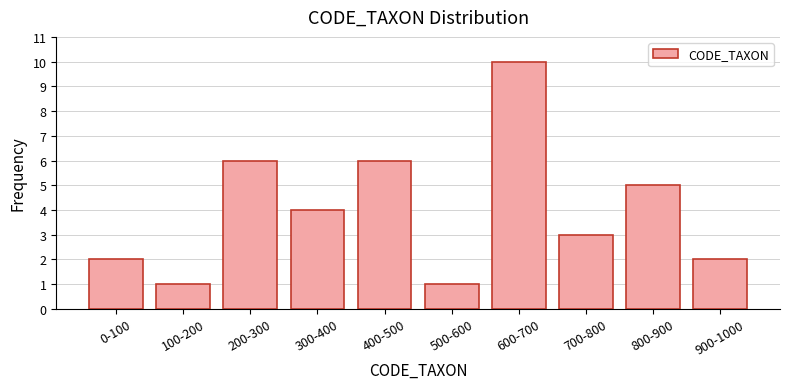

Reading right to left, what are all the values shown in this chart?

2	5	3	10	1	6	4	6	1	2